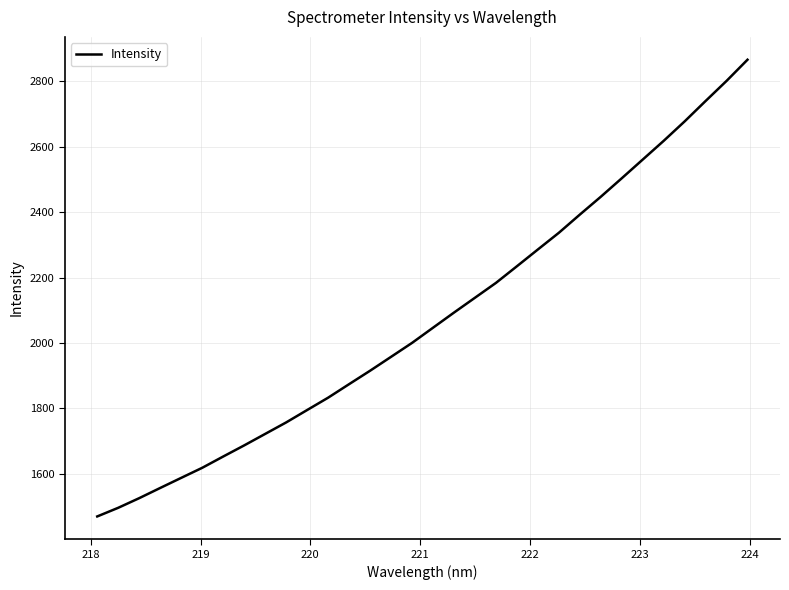

What is the greatest value displayed?

2865.2